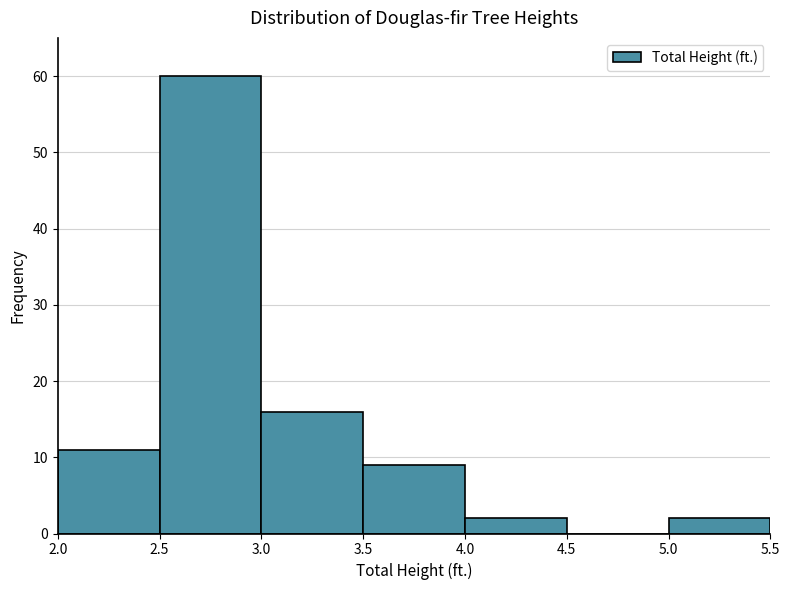

How tall is the bar that spans 5.0 to 5.5 on the x-axis? The values are not printed on the chart, so give them approximately, as read against the axis.

2